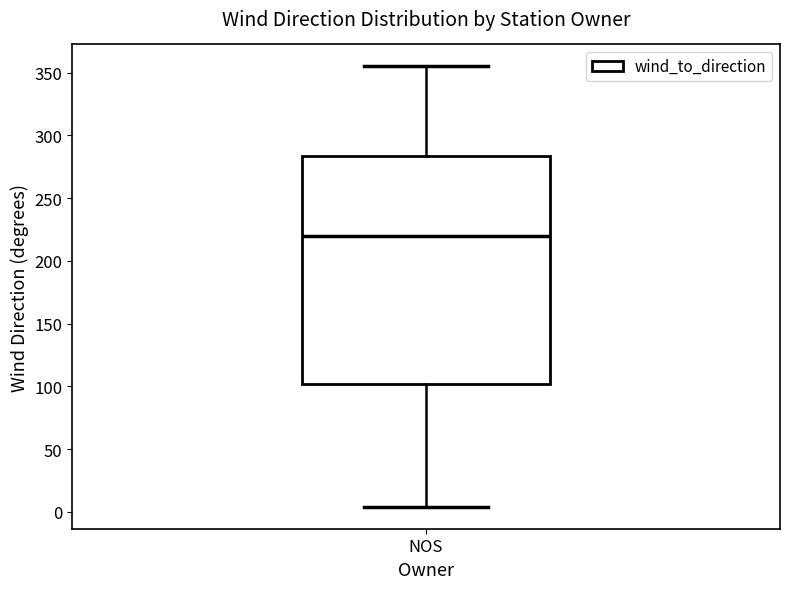

Transcribe this box plot: give where the median line is, the range the box spans, and where the two whiskers end, as read against the y-axis. The values are not printed on the chart, so give them approximately, as read against the axis.

median 220, box 100 to 285, whiskers 5 to 355